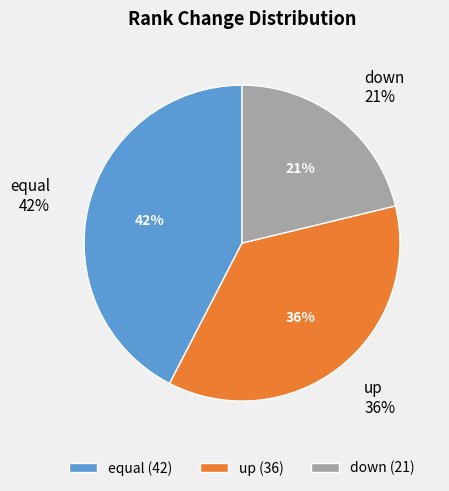

Between up and down, which is larger?

up